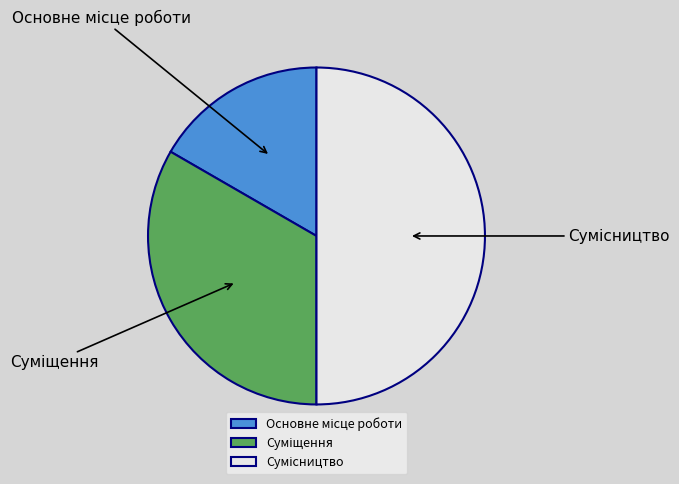

How many segments does this pie chart have?

3